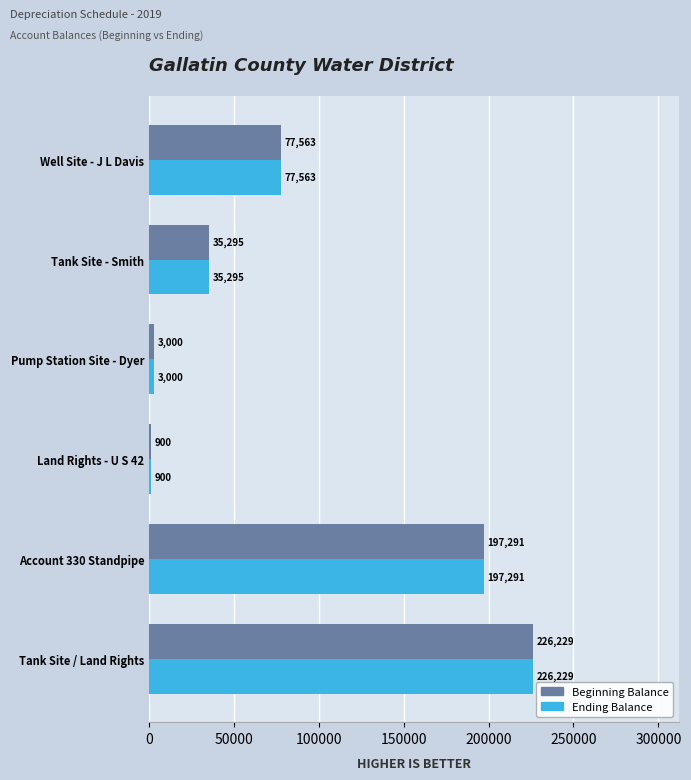

What is the sum of all Ending Balance values?

540278